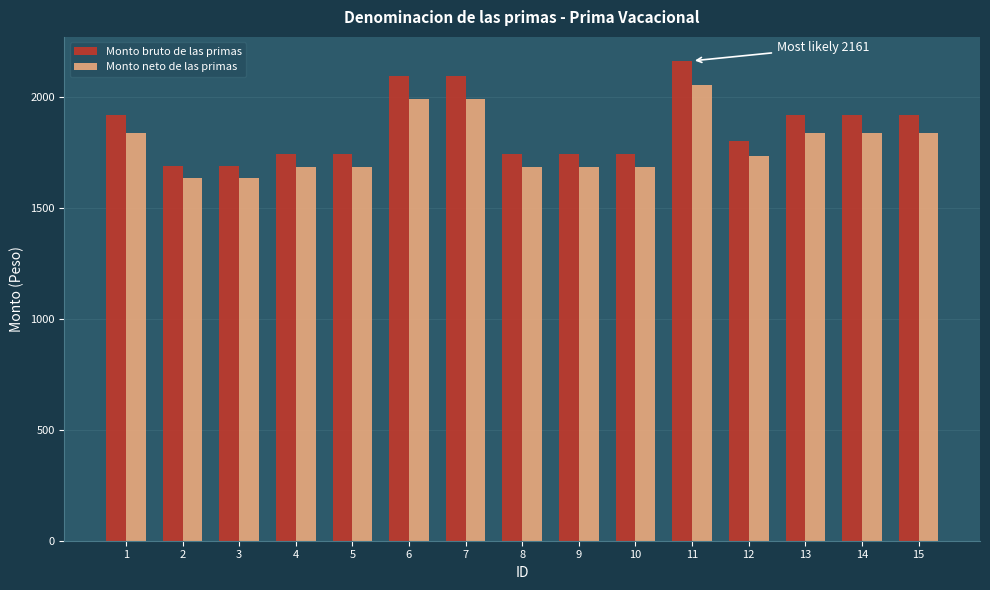

At which category is the sum across all series the highest?

11